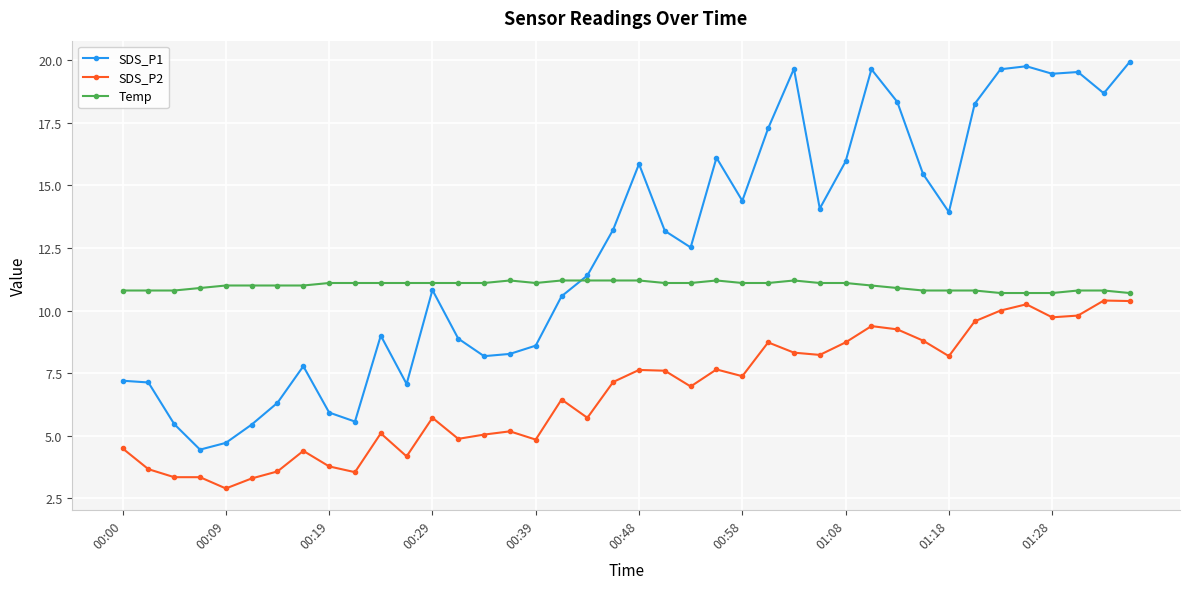

At how many categories does at least one series exceed 19?

7